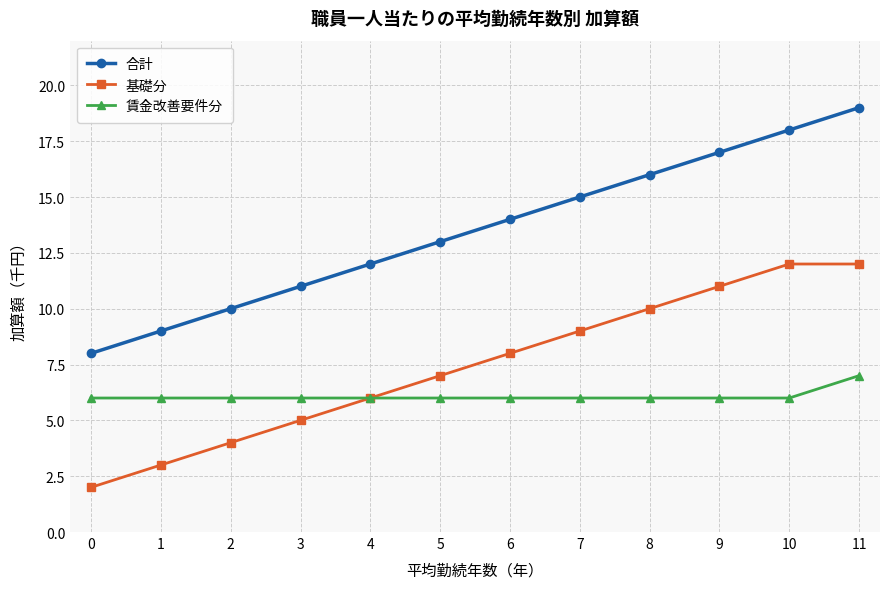

Is it true that 合計 equals 17 at 9?

True